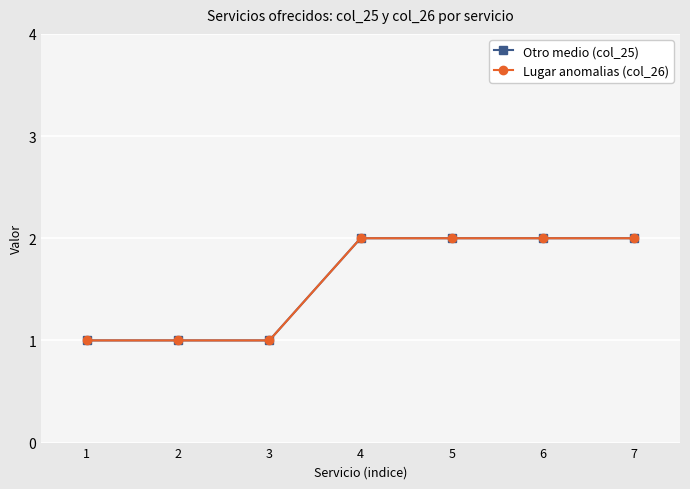

Does the chart display data point markers on the line(s)?

Yes